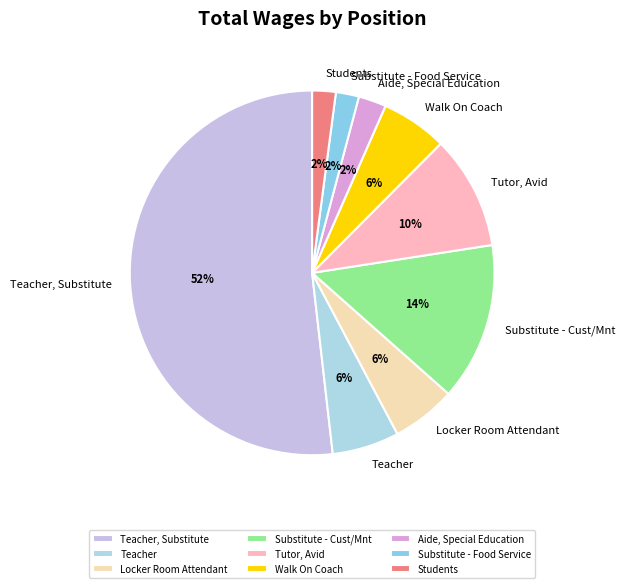

How many segments does this pie chart have?

9